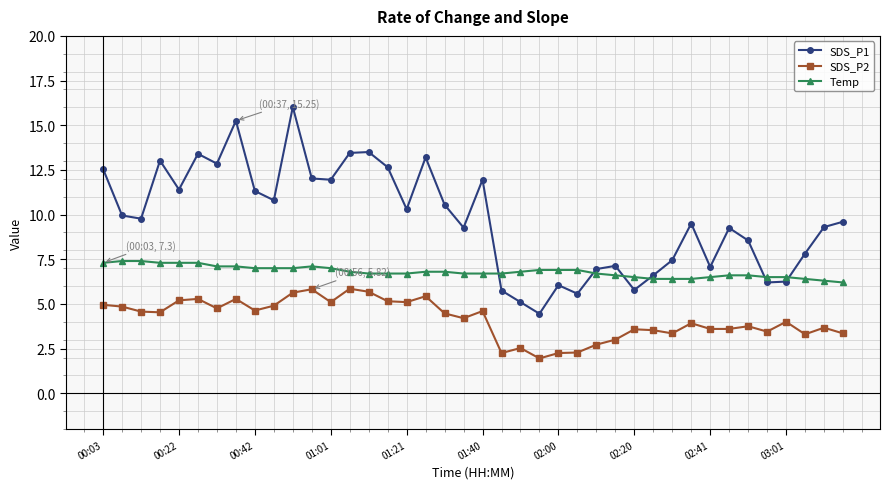

How many interior local valleys does the SDS_P1 series have?

12